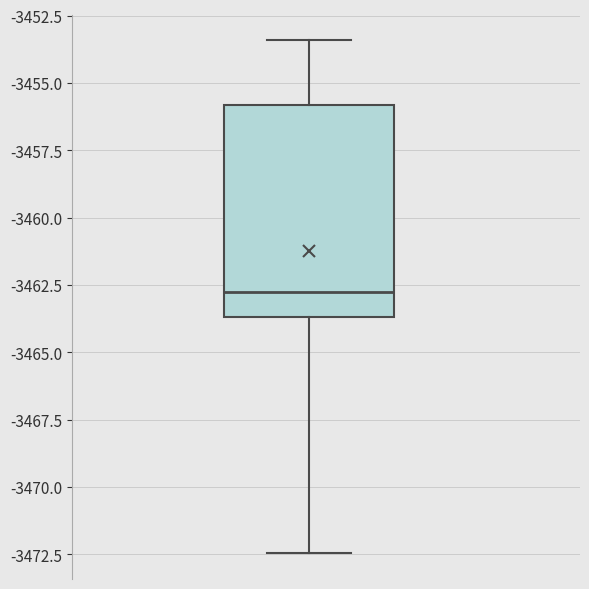

Where is the lower edge of the box on the y-axis? The values are not printed on the chart, so give them approximately, as read against the axis.

-3463.5